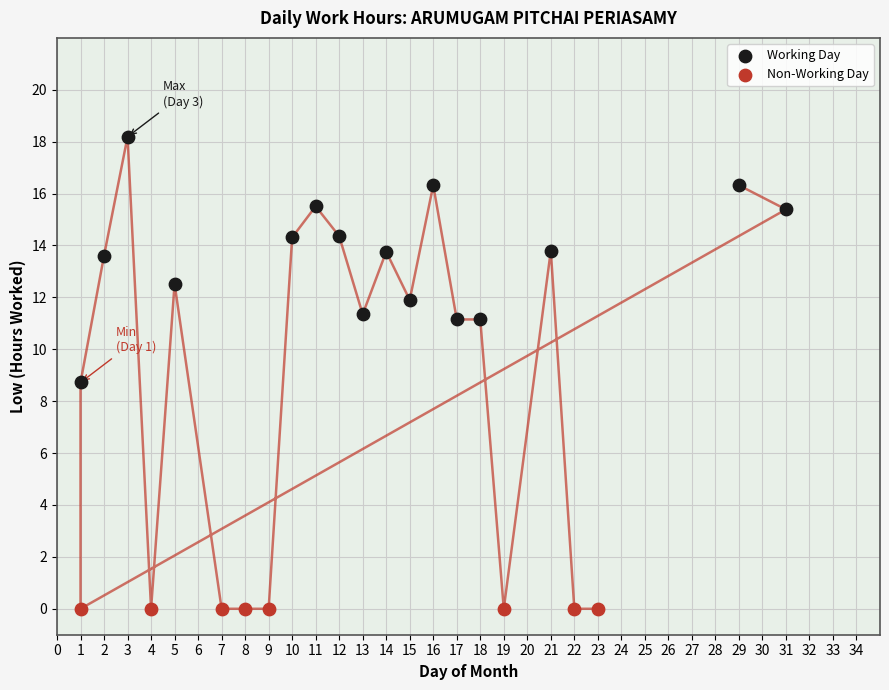

Which series reaches the maximum Y coordinate?

Working Day